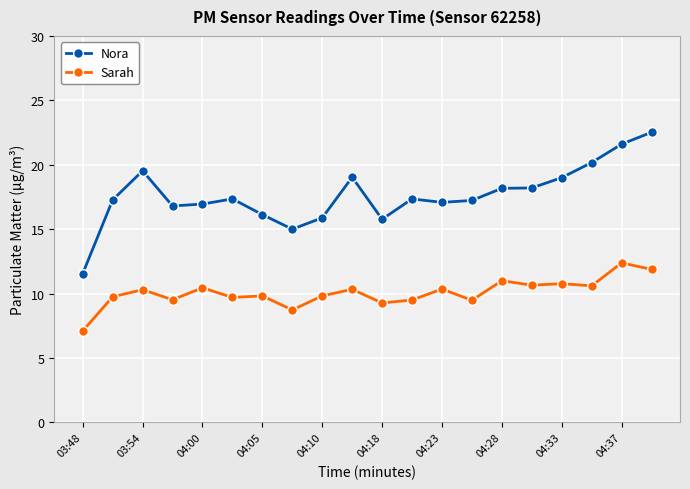

What is the maximum value shown in the chart?

22.5